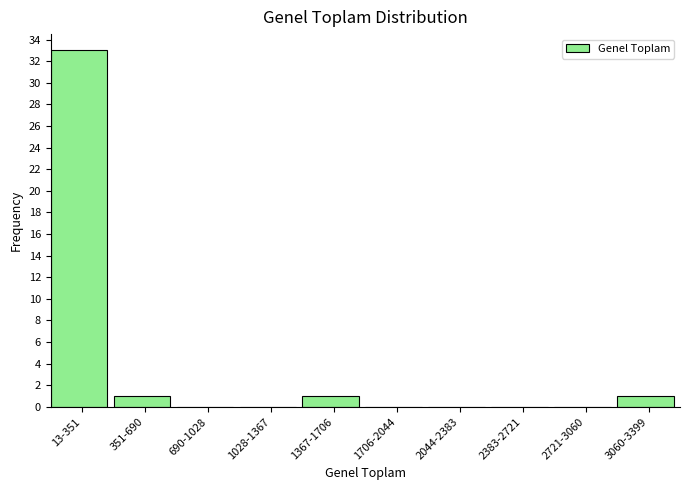

Reading left to right, list all the values displayed in this chart.

13-351=33	351-690=1	690-1028=0	1028-1367=0	1367-1706=1	1706-2044=0	2044-2383=0	2383-2721=0	2721-3060=0	3060-3399=1